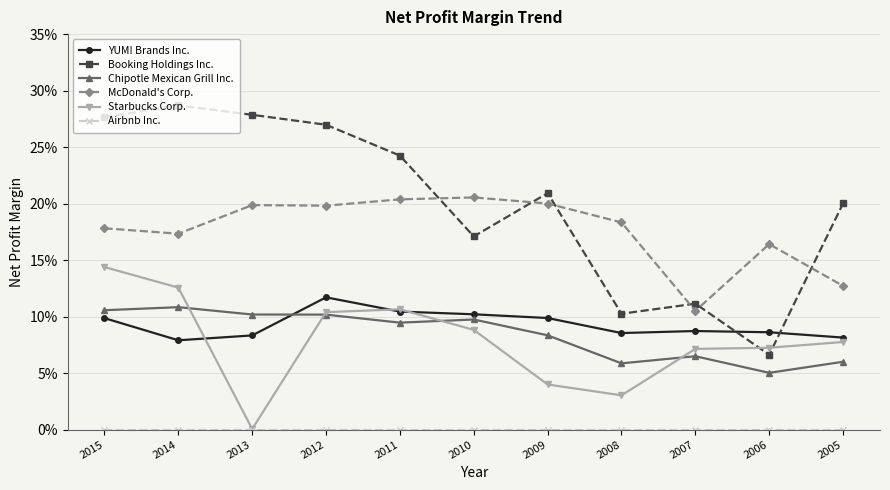

Where is the first local maximum for Starbucks Corp.?

2011